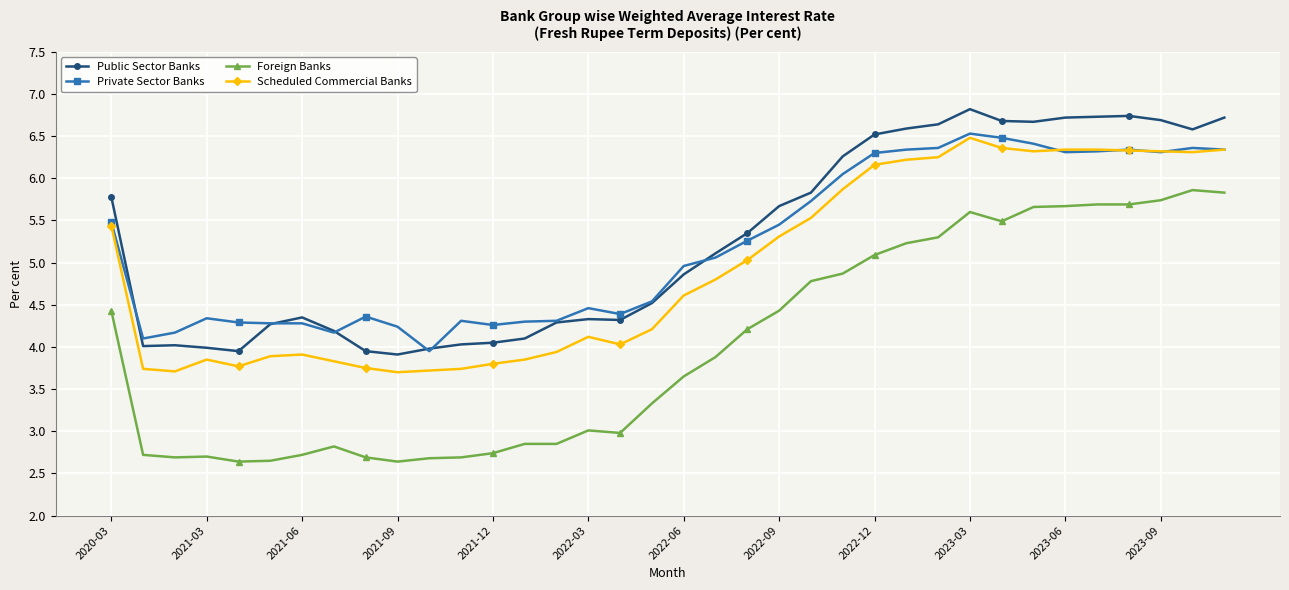

True or false: Scheduled Commercial Banks and Foreign Banks cross at least once.

False